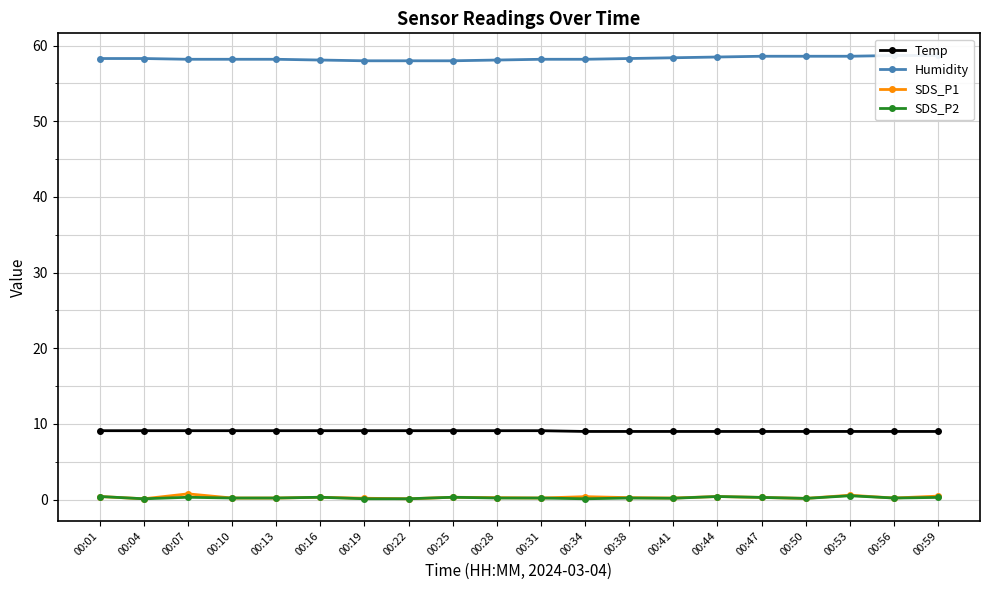

How many interior local valleys does the SDS_P2 series have?

5